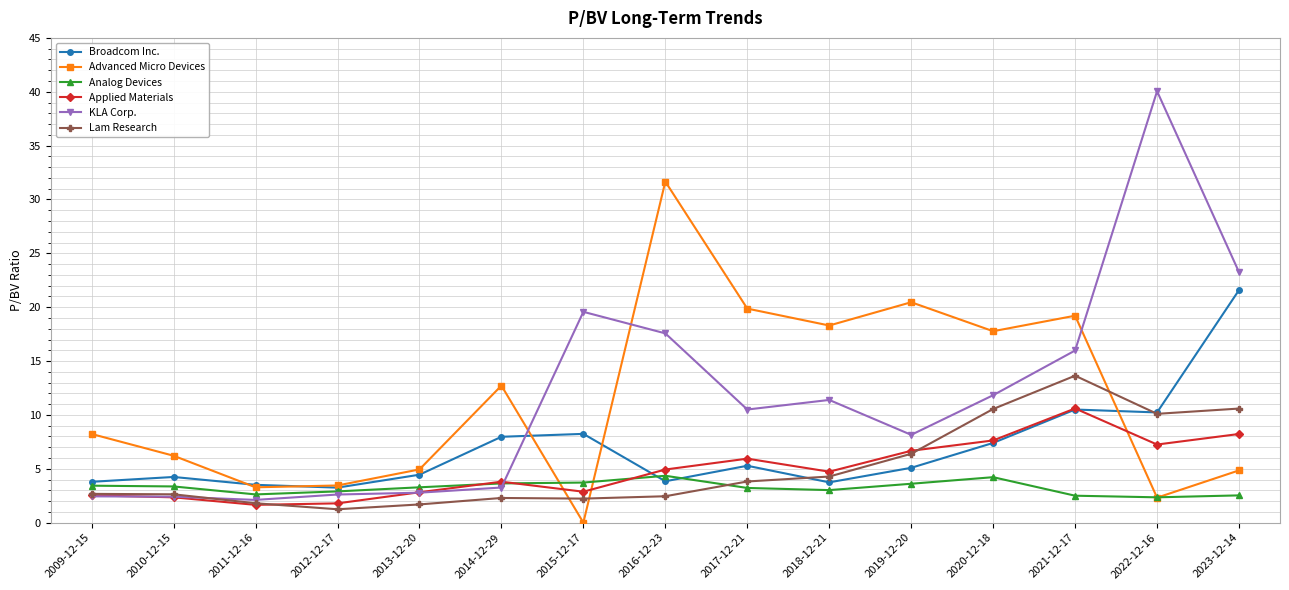

What is the sum of all Analog Devices values?

48.8